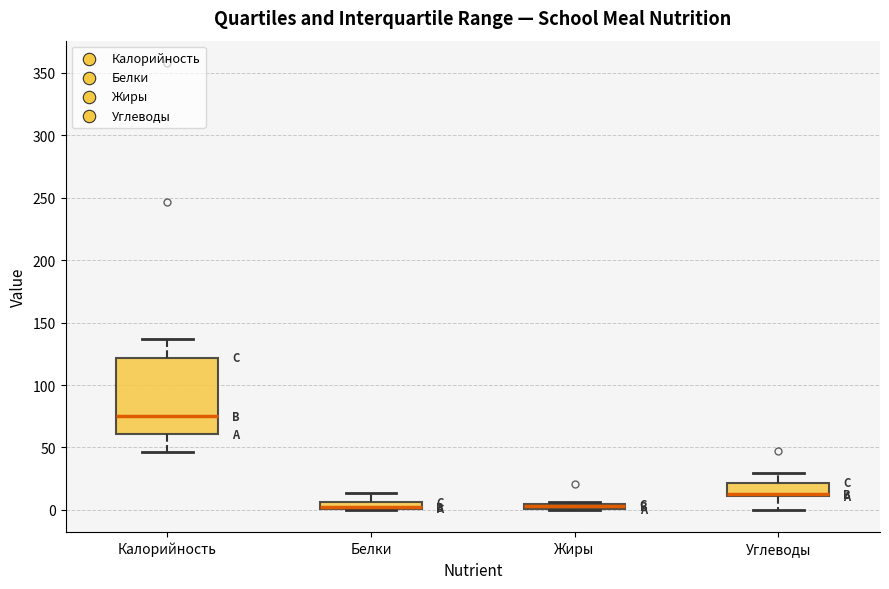

Which box is the tallest, from its lower edge to its upper edge?

Калорийность